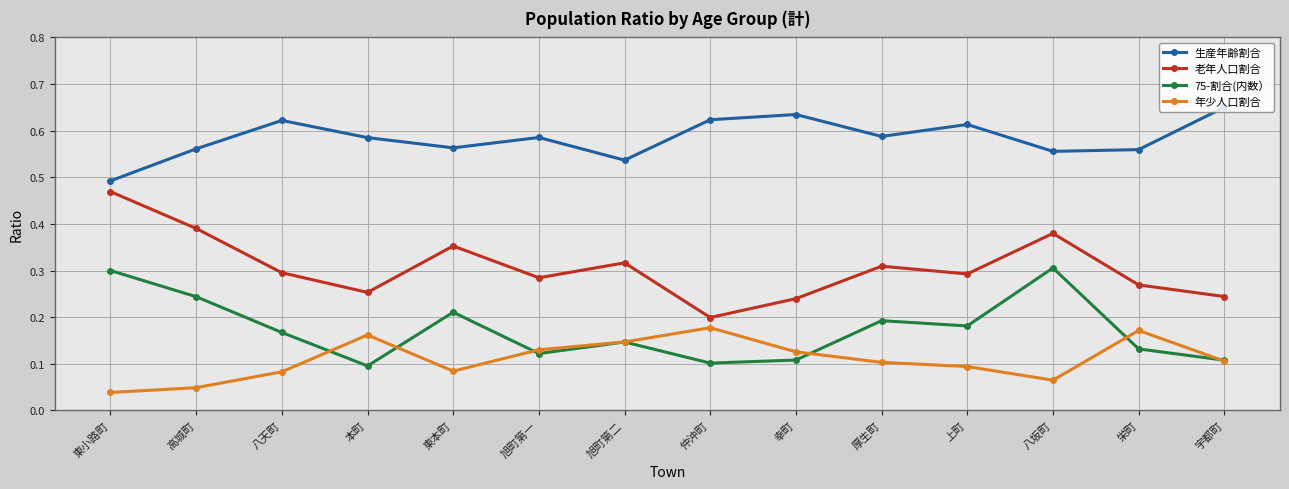

Is it true that 生産年齢割合 equals 0.9 at 八坂町?

False